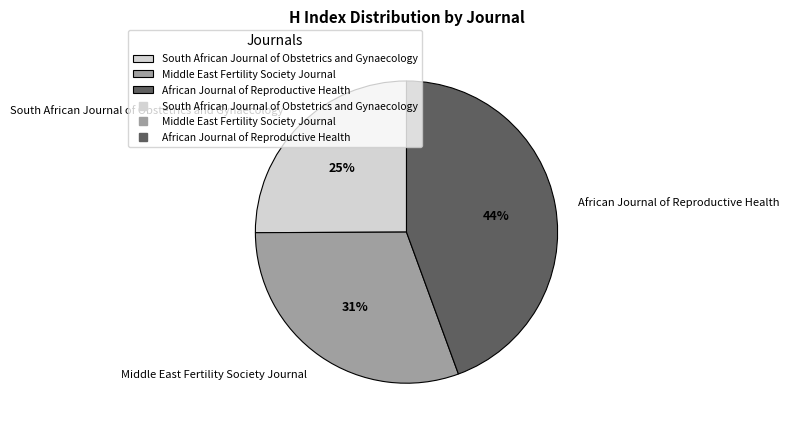

Is there any slice that represents more than half of the pie?

No